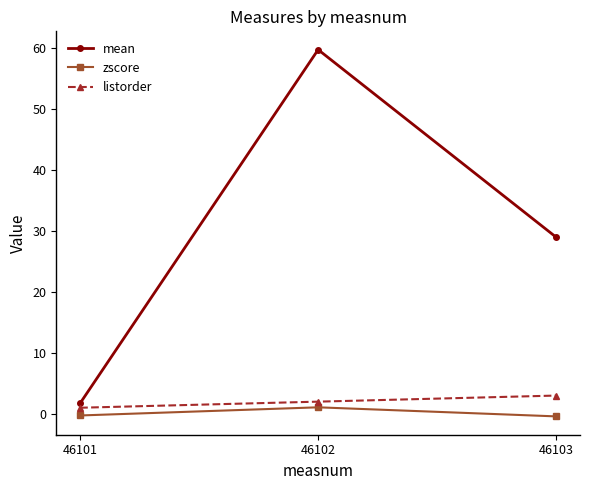

Is the value of zscore at 46102 greater than the value of mean at 46103?

No